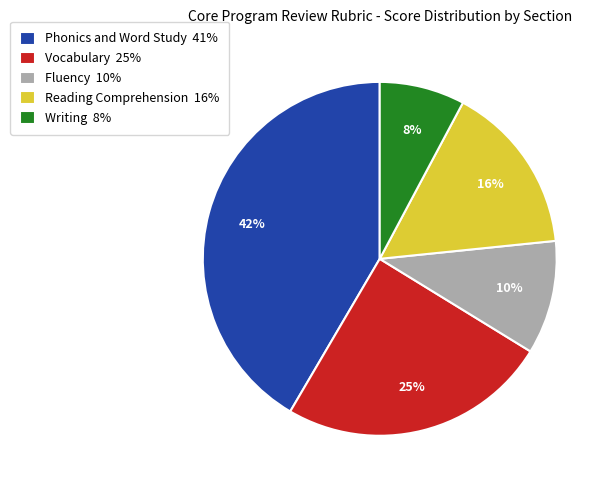

Is the sum of Reading Comprehension 16% and Fluency 10% greater than half?

No